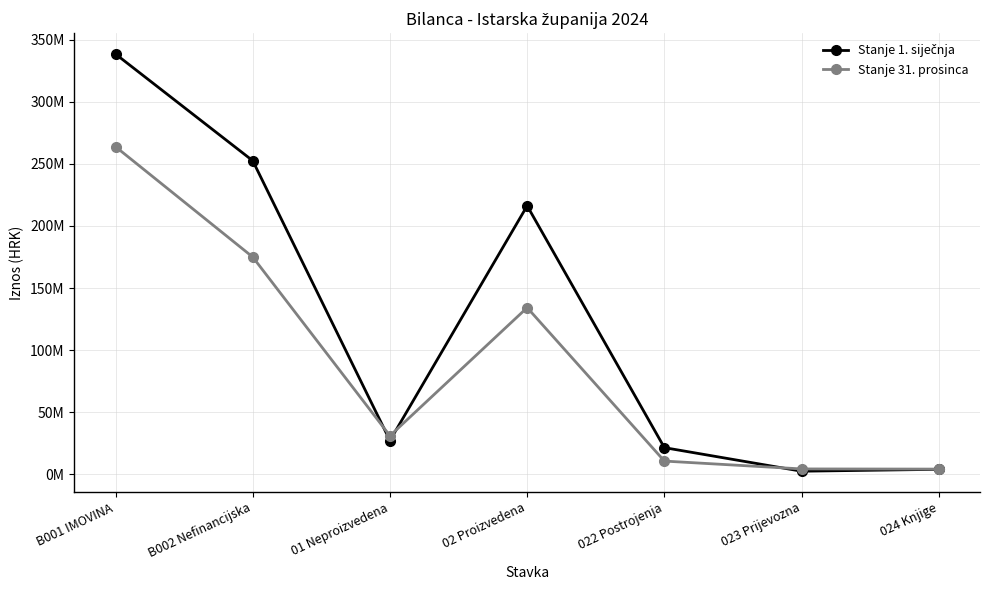

True or false: Stanje 1. siječnja and Stanje 31. prosinca intersect in this chart.

True